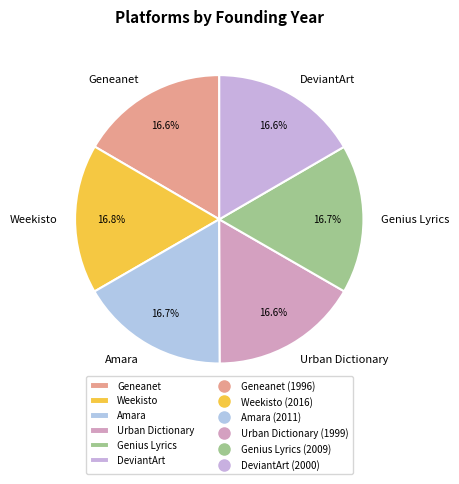

Approximately how many times larger is the value at Genius Lyrics compared to Geneanet?

1.0